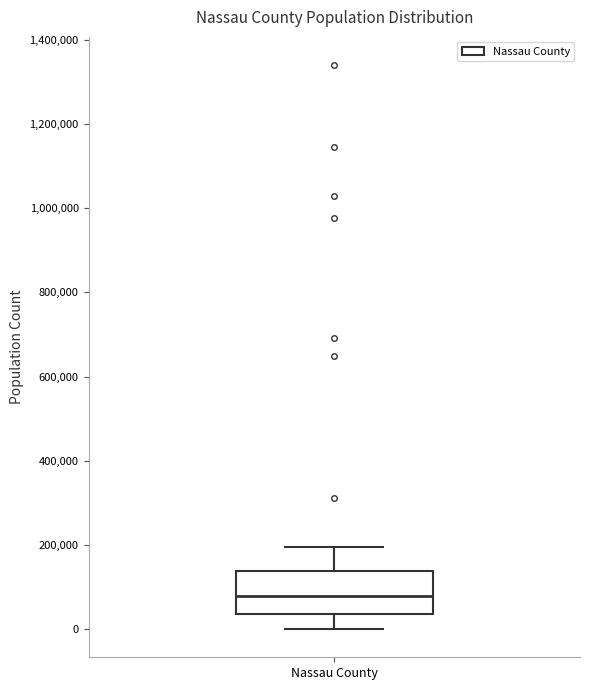

Where does the upper whisker of the box for Nassau County end on the y-axis? The values are not printed on the chart, so give them approximately, as read against the axis.

200000